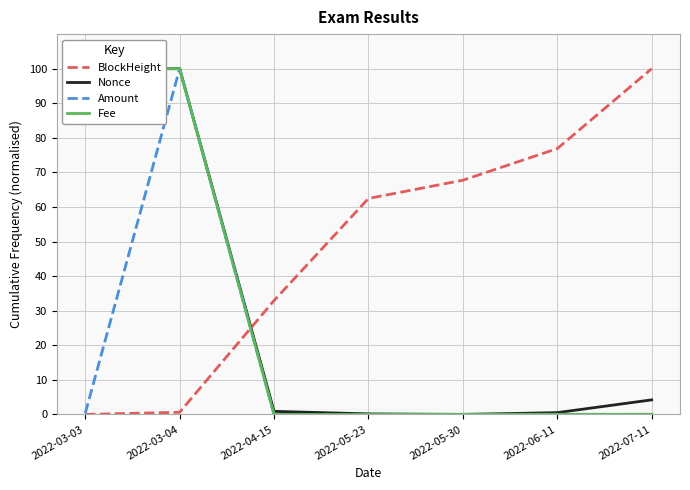

Rank the categories by Fee value from highest to lowest.

2022-03-03, 2022-03-04, 2022-05-30, 2022-07-11, 2022-06-11, 2022-04-15, 2022-05-23